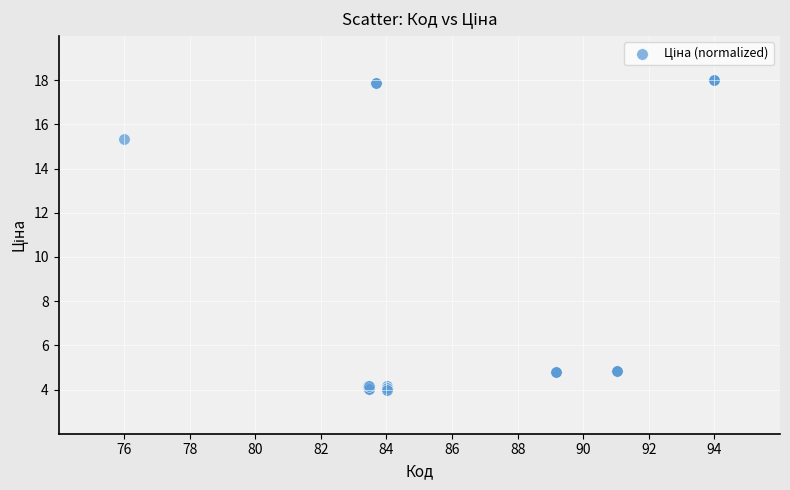

What Y value in the scatter plot is closest to 11?

15.4